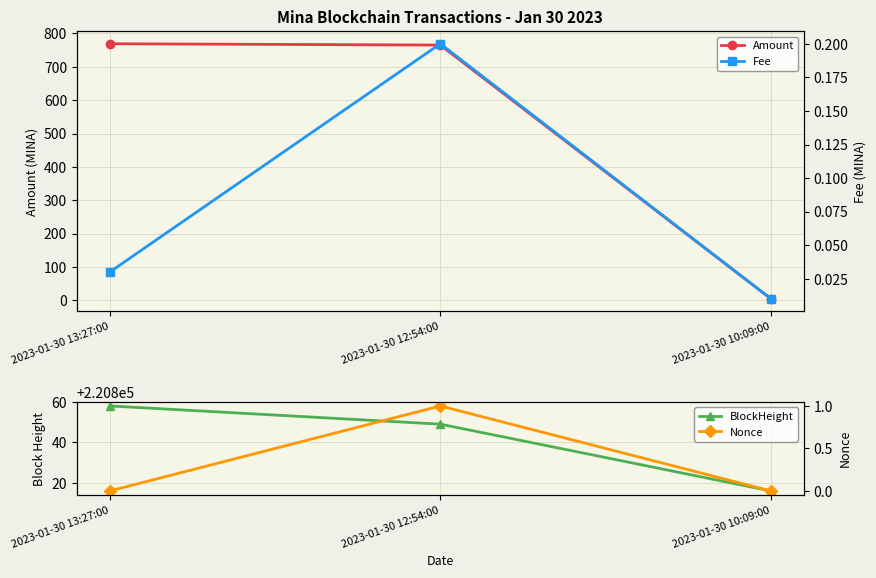

Between 2023-01-30 12:54:00 and 2023-01-30 10:09:00, which series saw the biggest shift?

Amount